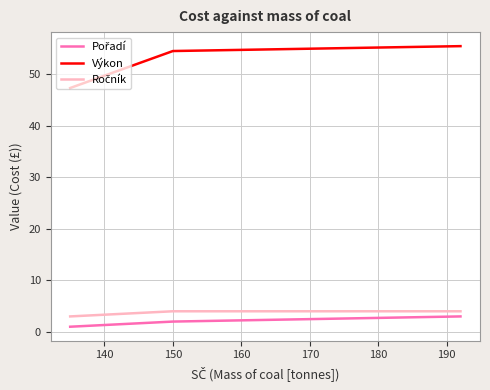

What is the lowest value of the Výkon series?

47.4